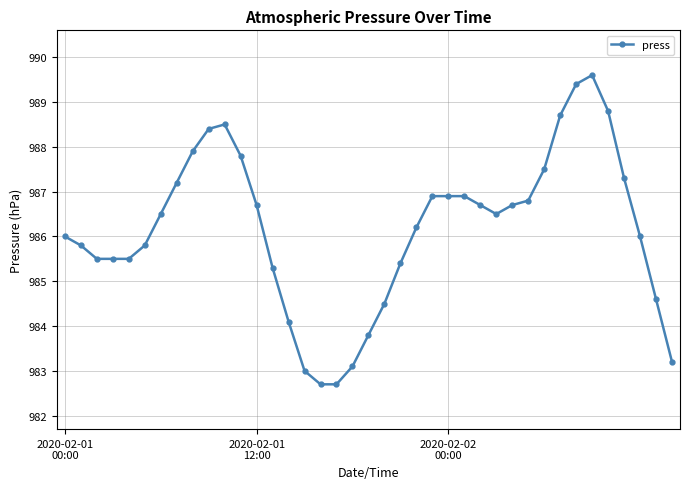

What is the value of the 22nd point from the left?

985.4